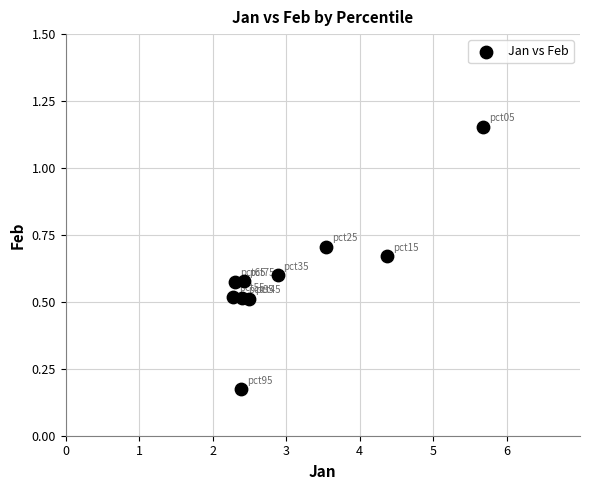

What is the range of X values (max minus min)?

3.4